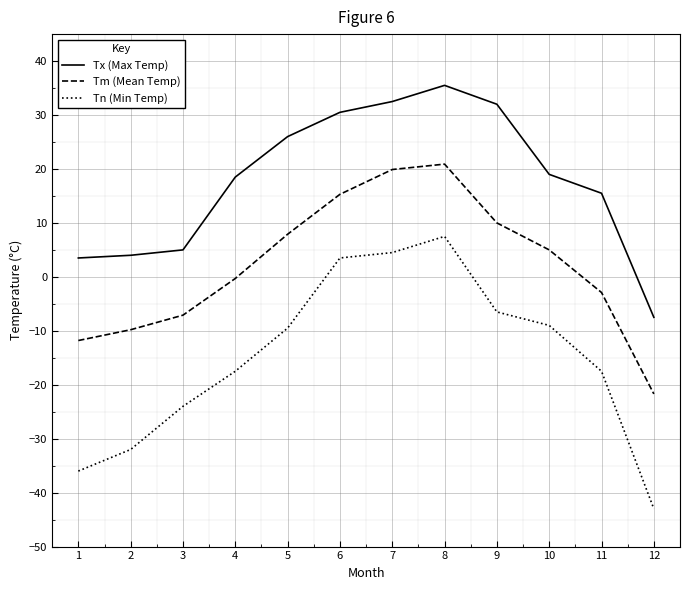

At which category does Tm (Mean Temp) reach its first local peak?

8